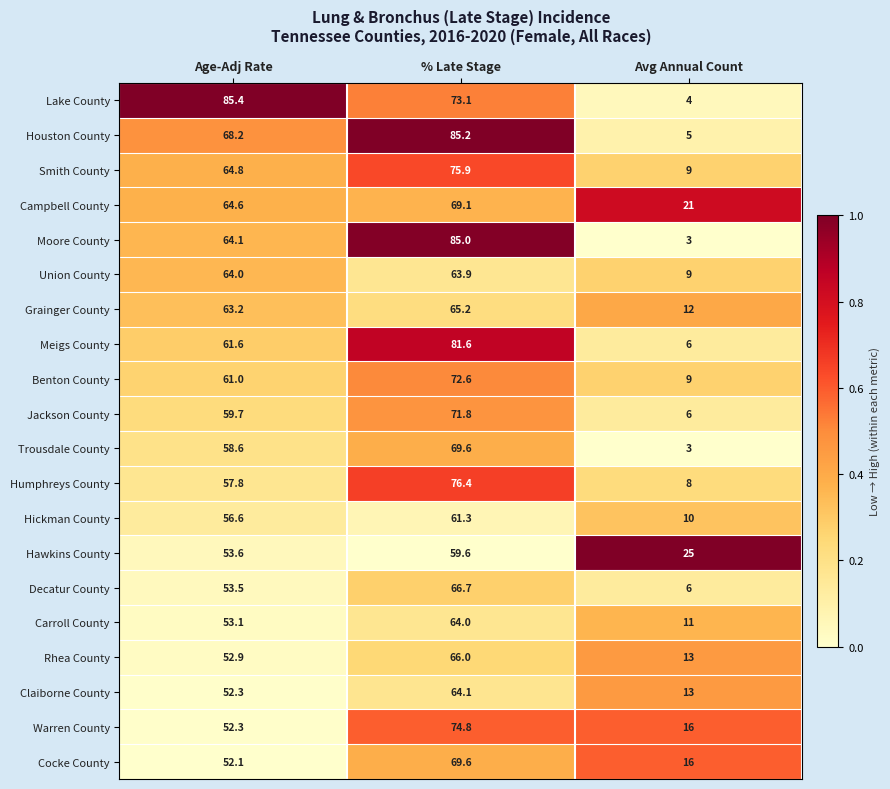

Which label corresponds to the smallest value in the chart?

Avg Annual Count